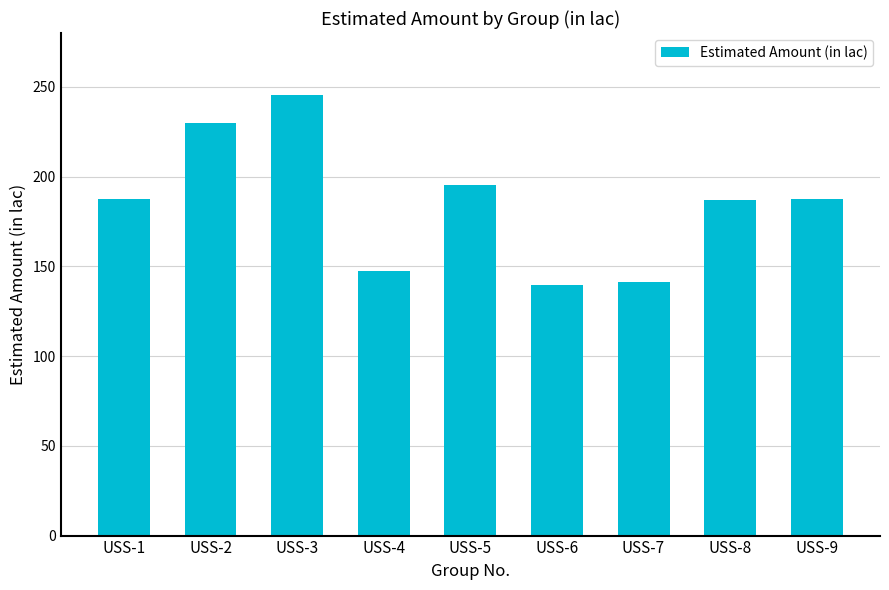

Between USS-7 and USS-2, which is larger?

USS-2